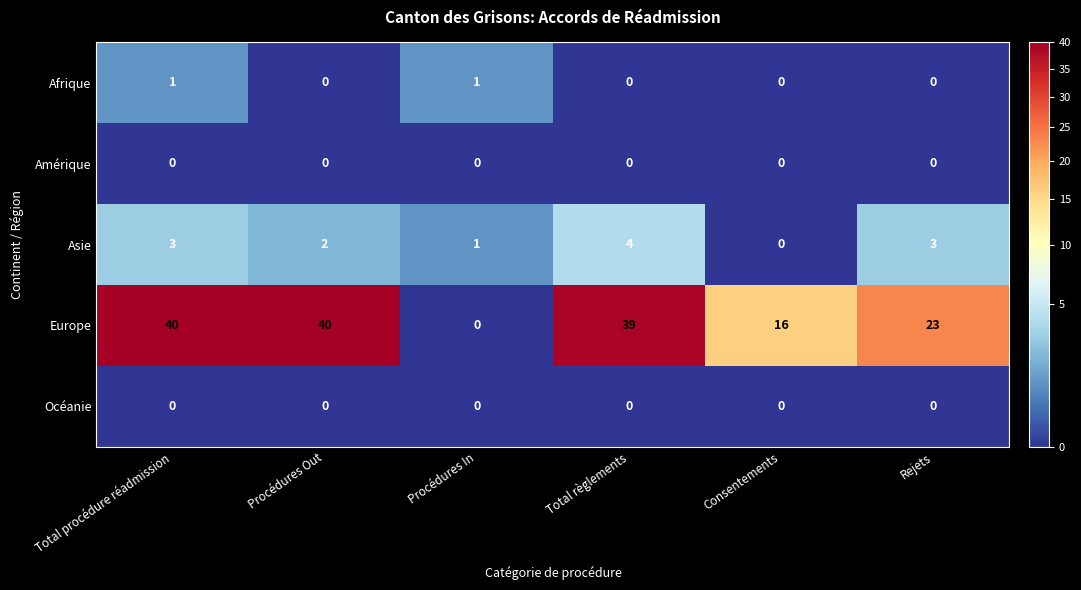

Which category has the highest value in the Asie series?

Total règlements